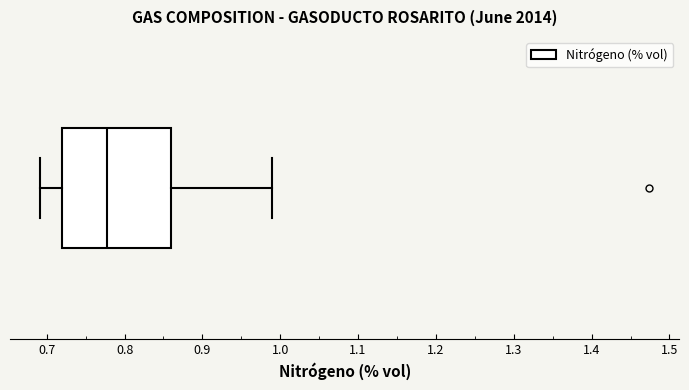

Transcribe this box plot: give where the median line is, the range the box spans, and where the two whiskers end, as read against the x-axis. The values are not printed on the chart, so give them approximately, as read against the axis.

median 0.78, box 0.72 to 0.86, whiskers 0.69 to 0.99